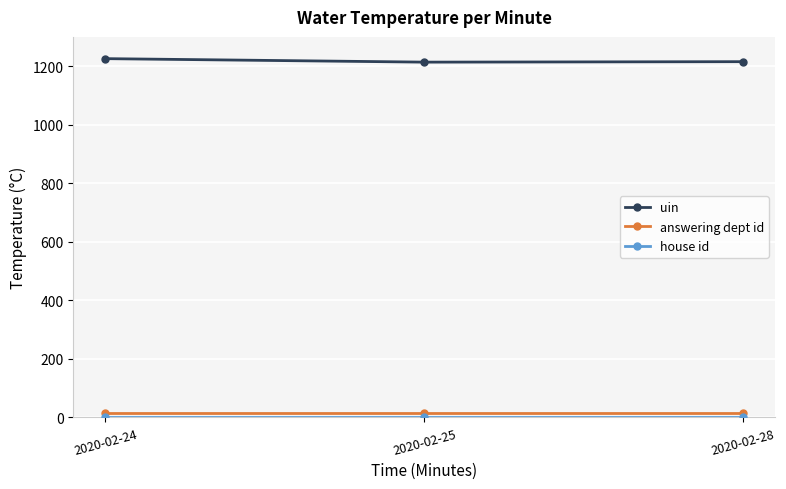

What is the value of the answering dept id point at the 2nd from the left?

16.0